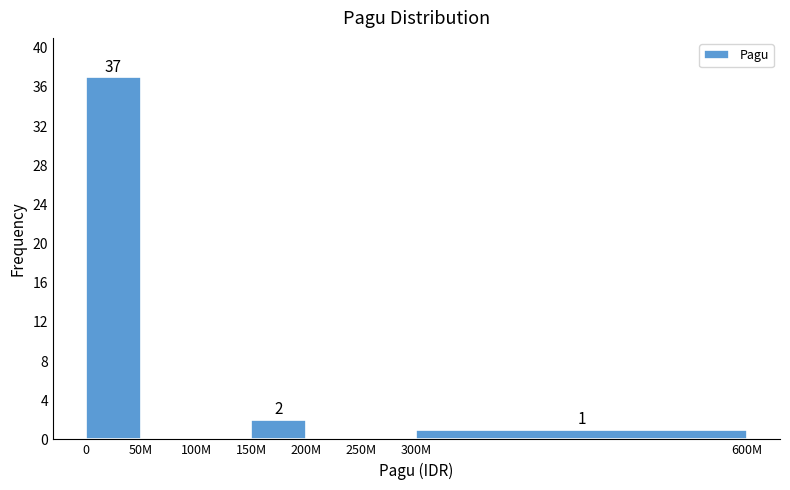

Reading left to right, transcribe all the data shown in this chart.

0=37	50M=0	100M=0	150M=2	200M=0	250M=0	300M=1